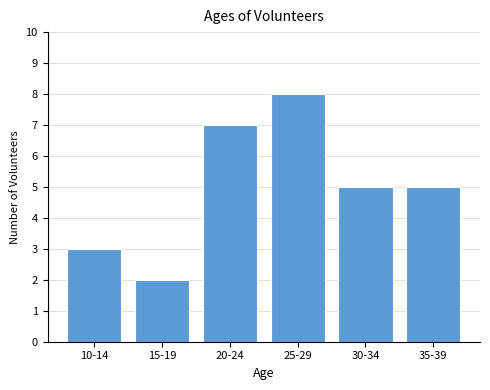

Reading left to right, transcribe all the data shown in this chart.

10-14=3	15-19=2	20-24=7	25-29=8	30-34=5	35-39=5